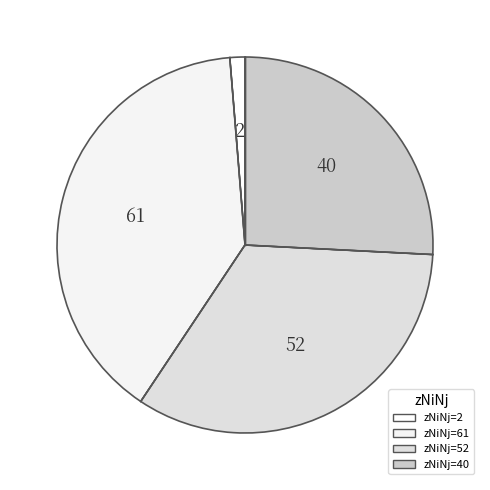

Count the number of slices in the pie.

4